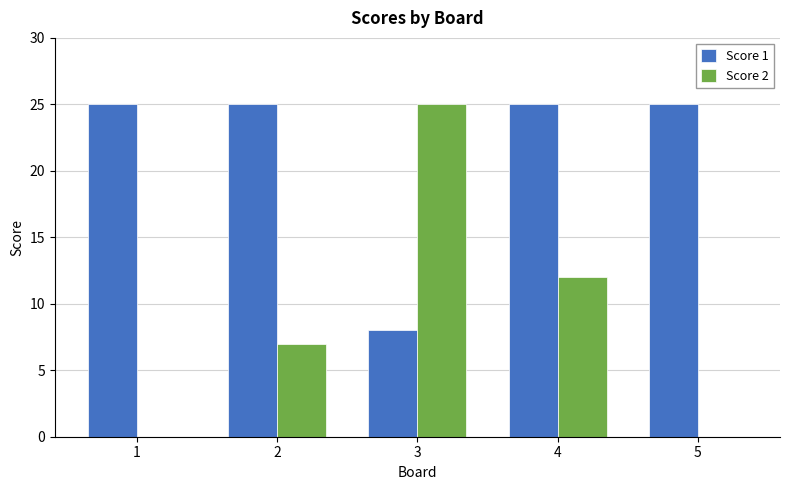

Where is Score 2 nearest to the value 12?

4